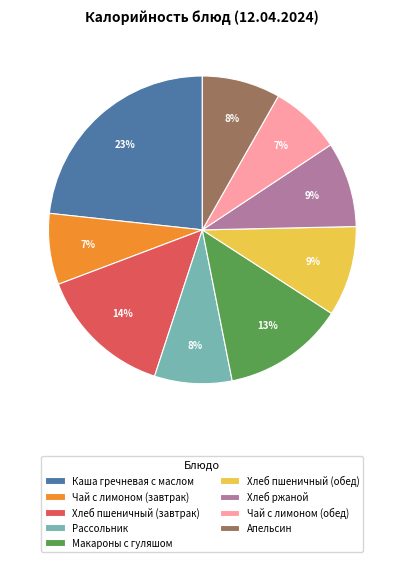

Which has a higher value, Макароны с гуляшом or Чай с лимоном (обед)?

Макароны с гуляшом